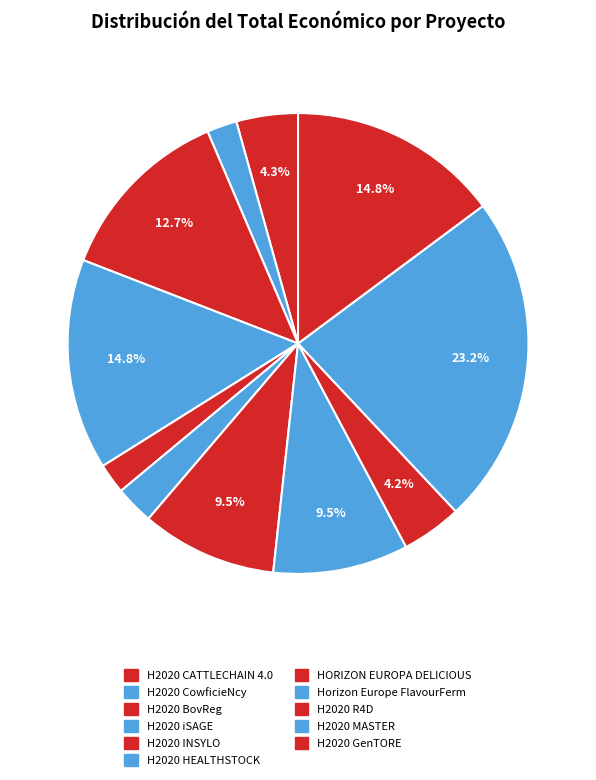

Count the number of slices in the pie.

11